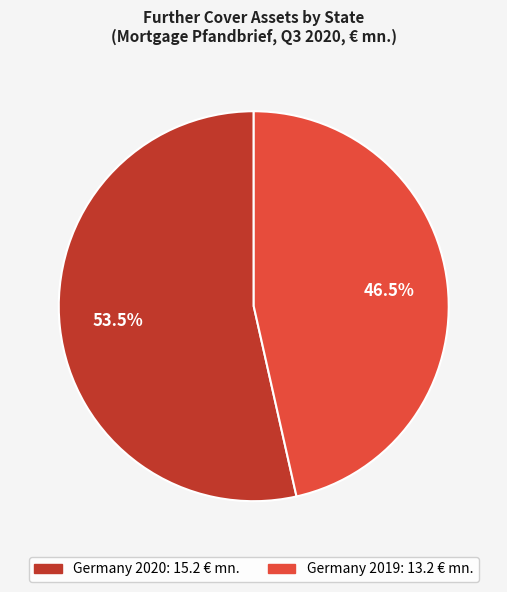

To the nearest percent, what is the average slice percentage?

50%